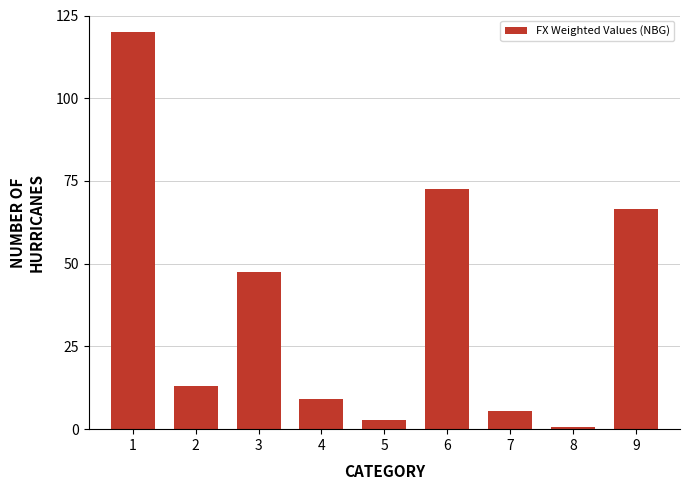

Reading left to right, list all the values displayed in this chart.

1=120.0	2=13.1	3=47.6	4=9.1	5=2.7	6=72.5	7=5.4	8=0.7	9=66.4